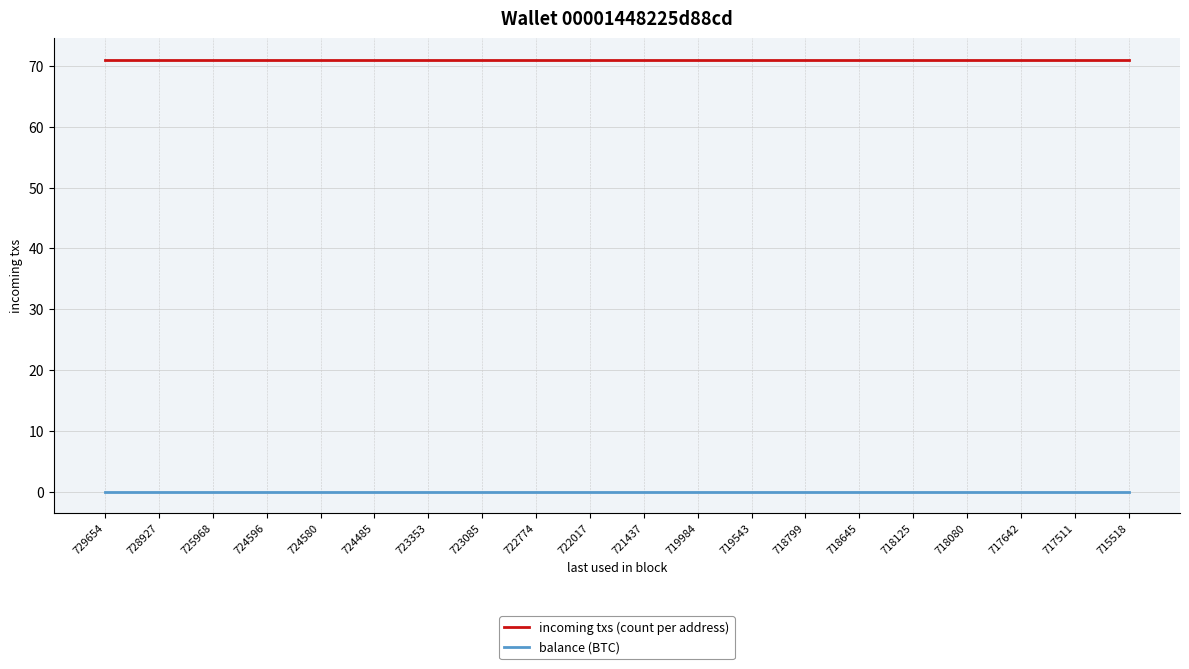

At 718645, list the series in order from largest to smallest.

incoming txs (count per address), balance (BTC)